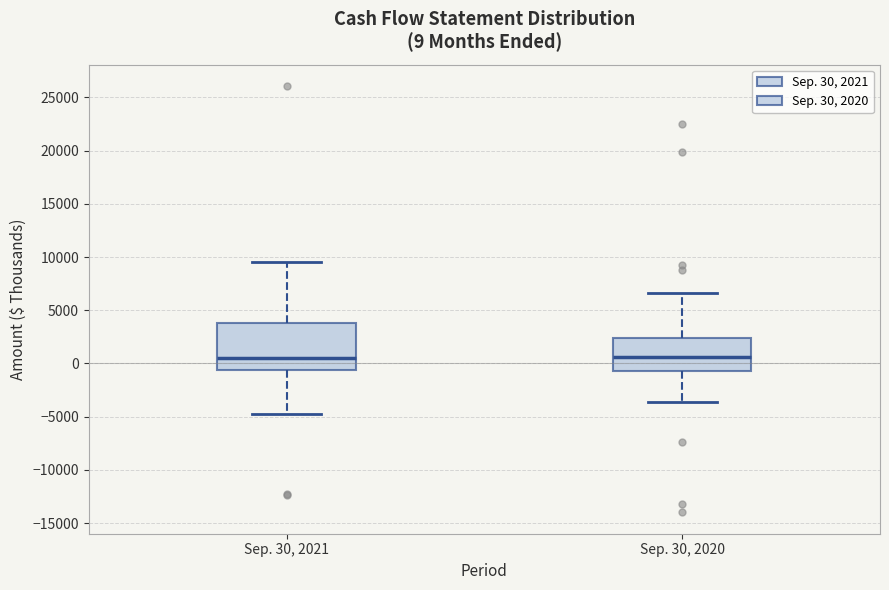

Comparing the boxes themselves (not the whiskers), which one is the tallest?

Sep. 30, 2021